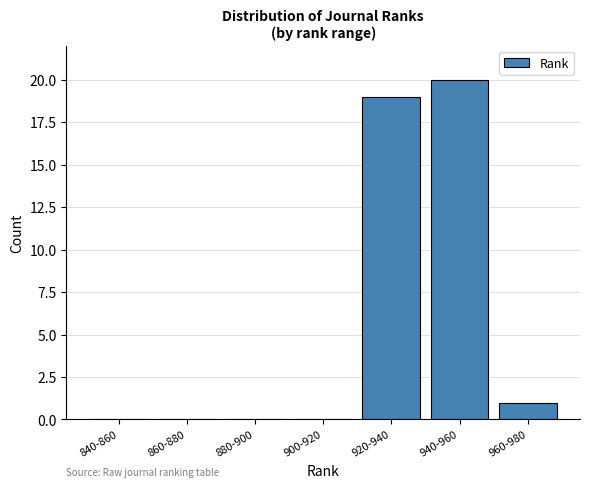

Reading left to right, transcribe all the data shown in this chart.

840-860=0	860-880=0	880-900=0	900-920=0	920-940=19	940-960=20	960-980=1